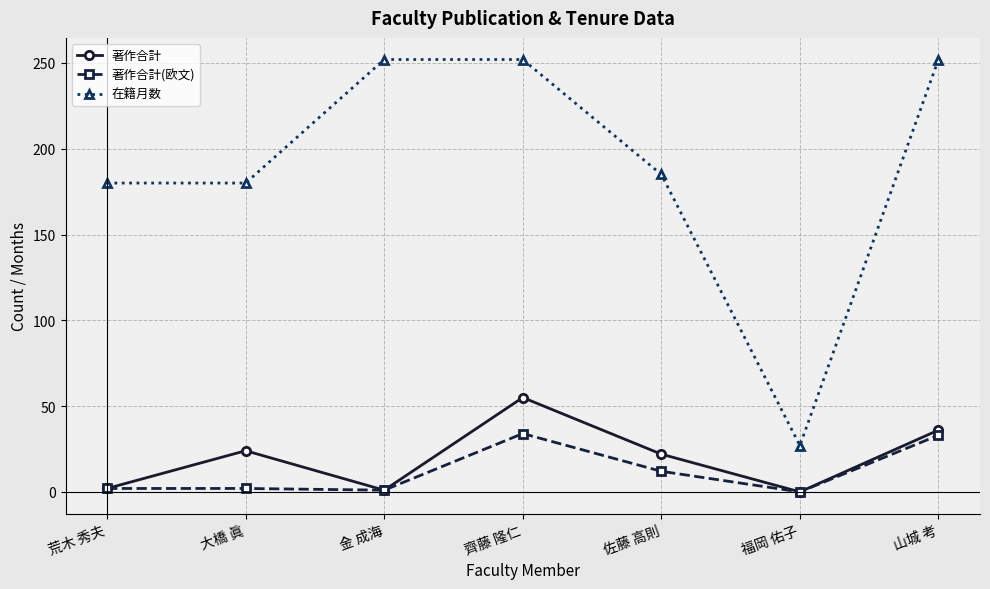

Is it true that 在籍月数 equals 180 at 大橋 眞?

True